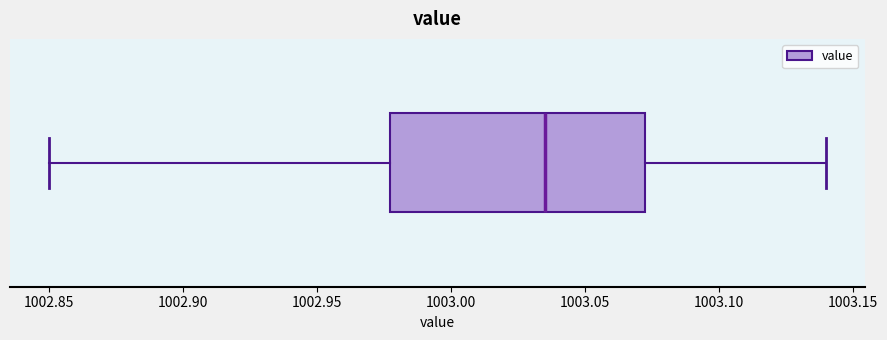

Read this box plot against the x-axis: the position of the median line, the range covered by the box, and the ends of both whiskers. The values are not printed on the chart, so give them approximately, as read against the axis.

median 1003.035, box 1002.980 to 1003.075, whiskers 1002.850 to 1003.140